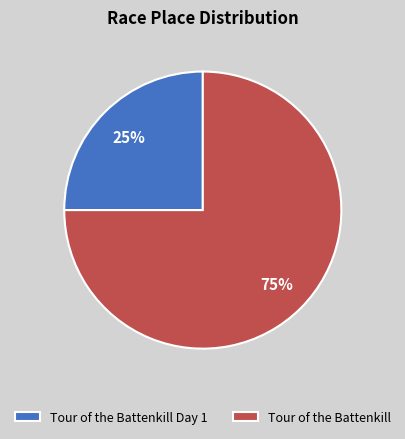

Approximately how many times larger is the value at Tour of the Battenkill Day 1 compared to Tour of the Battenkill?

0.3